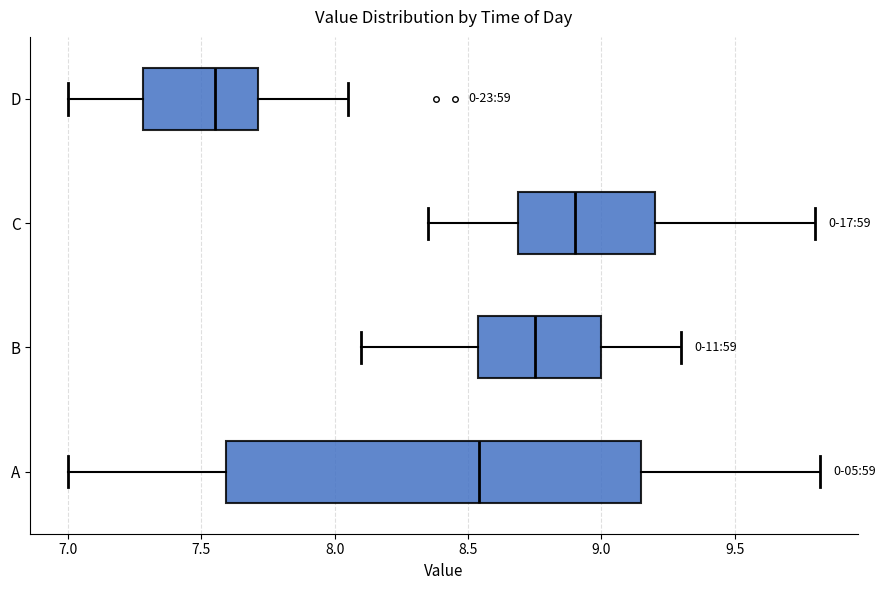

Reading bottom to top, transcribe this box plot: for each box, give where its median line is, the range the box spans, and where its two whiskers end, as read against the x-axis. The values are not printed on the chart, so give them approximately, as read against the axis.

A: median 8.55, box 7.60 to 9.15, whiskers 7.00 to 9.80
B: median 8.75, box 8.55 to 9.00, whiskers 8.10 to 9.30
C: median 8.90, box 8.70 to 9.20, whiskers 8.35 to 9.80
D: median 7.55, box 7.30 to 7.70, whiskers 7.00 to 8.05